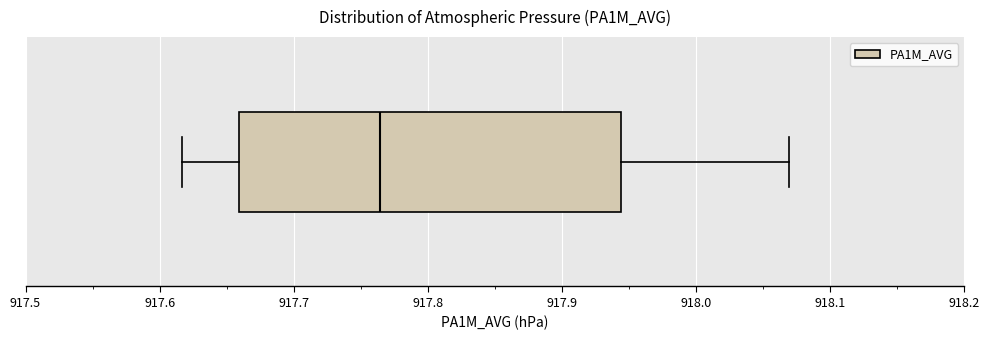

Transcribe this box plot: give where the median line is, the range the box spans, and where the two whiskers end, as read against the x-axis. The values are not printed on the chart, so give them approximately, as read against the axis.

median 917.76, box 917.66 to 917.94, whiskers 917.62 to 918.07